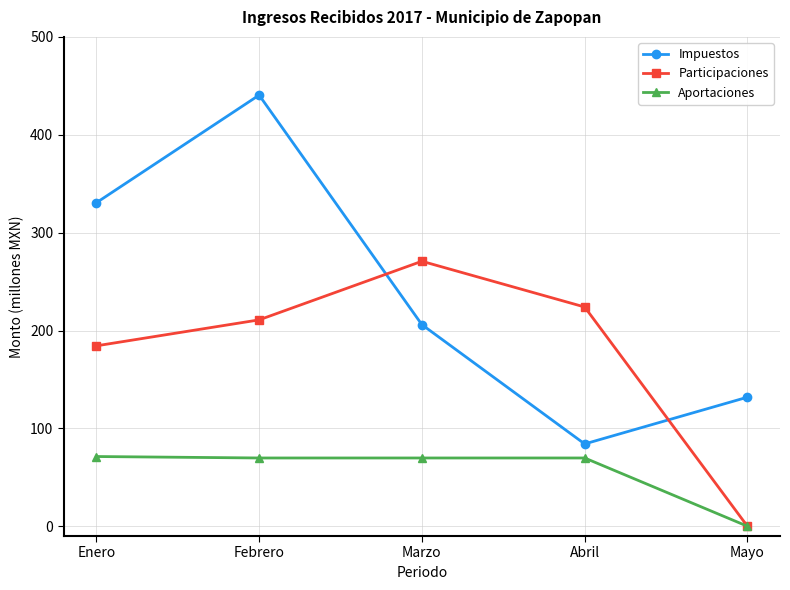

True or false: Impuestos and Participaciones intersect in this chart.

True